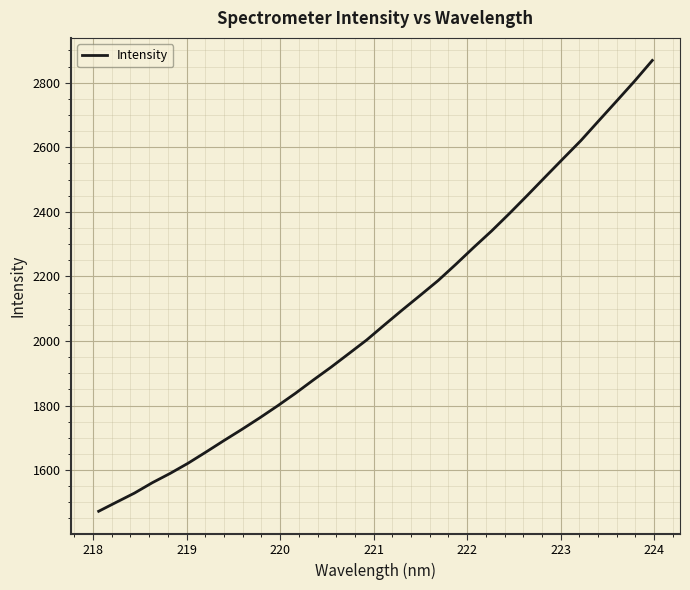

Count the number of categories in the chart.

32